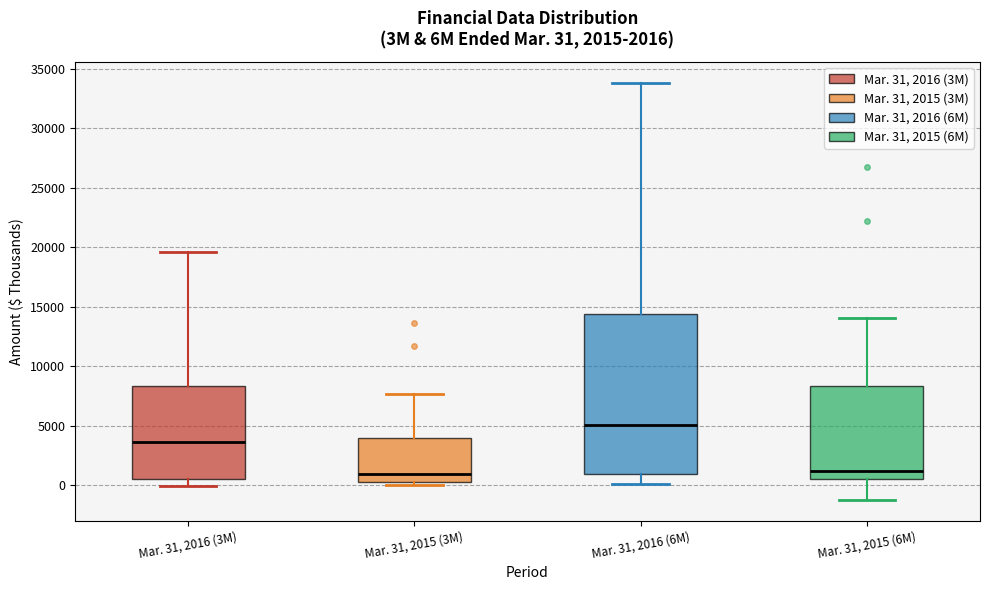

Comparing the boxes themselves (not the whiskers), which one is the tallest?

Mar. 31, 2016 (6M)